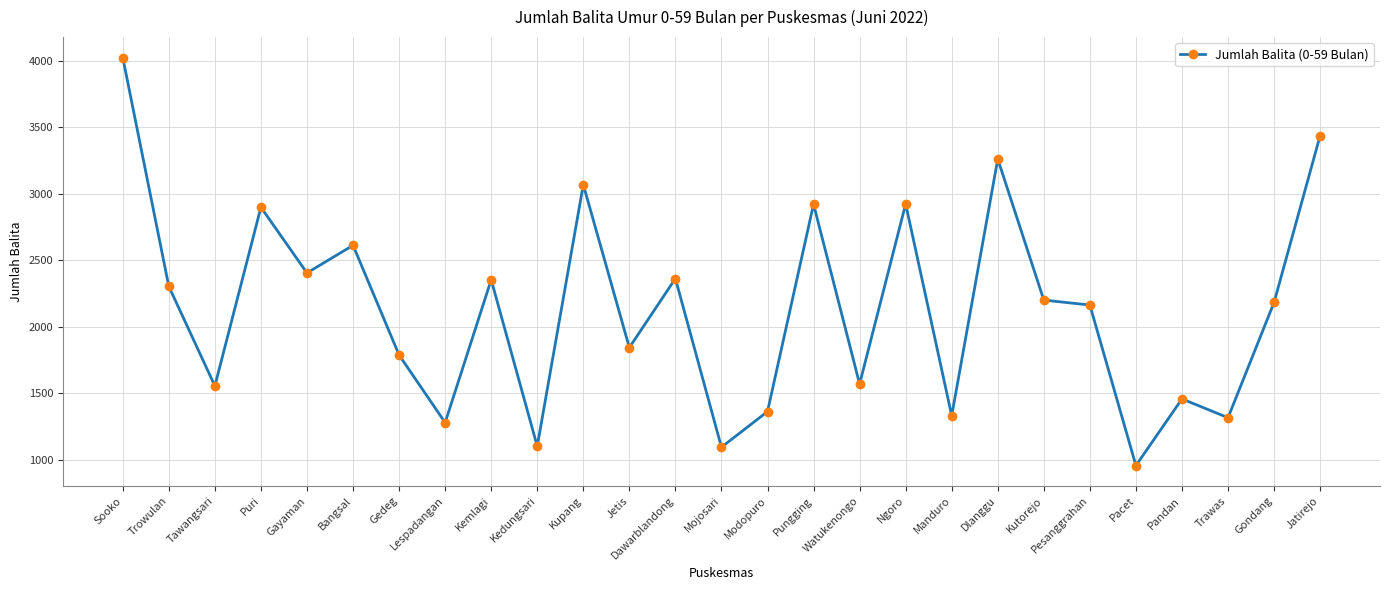

How many lines are shown in the chart?

1